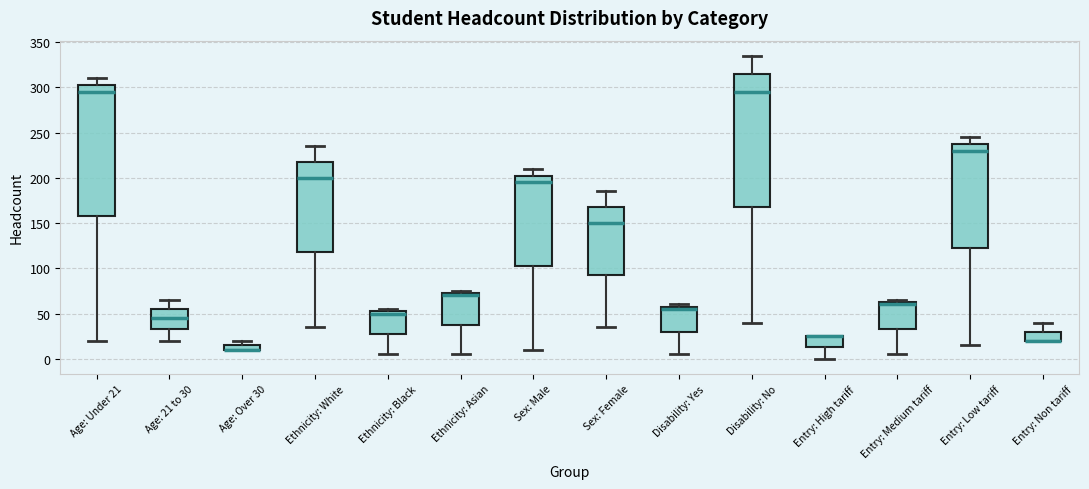

Where is the lower edge of the box for Disability: No on the y-axis? The values are not printed on the chart, so give them approximately, as read against the axis.

170